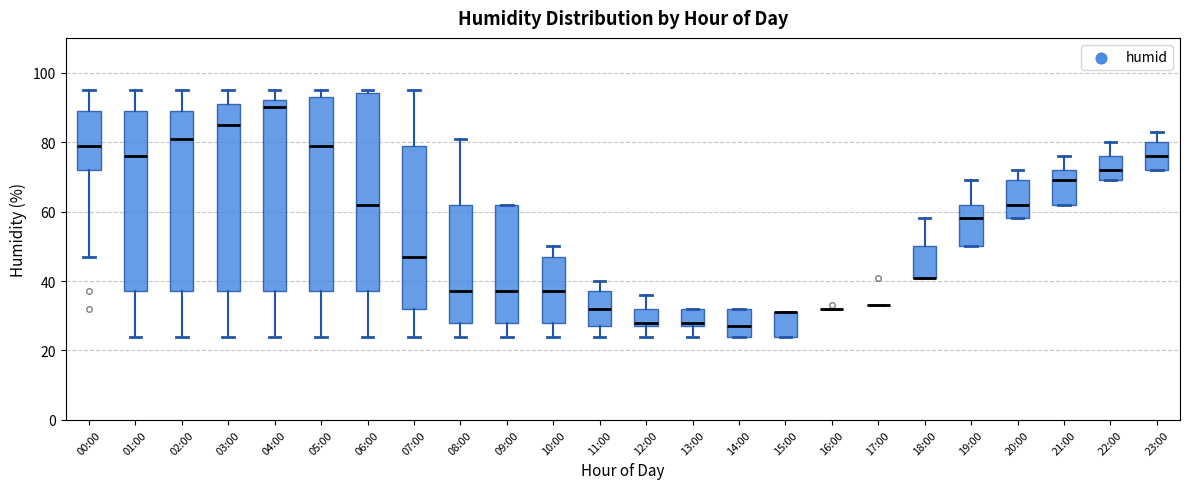

Reading left to right, transcribe this box plot: for each box, give where its median line is, the range the box spans, and where its two whiskers end, as read against the y-axis. The values are not printed on the chart, so give them approximately, as read against the axis.

00:00: median 80, box 72 to 90, whiskers 48 to 96
01:00: median 76, box 38 to 90, whiskers 24 to 96
02:00: median 82, box 38 to 90, whiskers 24 to 96
03:00: median 86, box 38 to 92, whiskers 24 to 96
04:00: median 90, box 38 to 92, whiskers 24 to 96
05:00: median 80, box 38 to 94, whiskers 24 to 96
06:00: median 62, box 38 to 94, whiskers 24 to 96
07:00: median 48, box 32 to 80, whiskers 24 to 96
08:00: median 38, box 28 to 62, whiskers 24 to 82
09:00: median 38, box 28 to 62, whiskers 24 to 62
10:00: median 38, box 28 to 48, whiskers 24 to 50
11:00: median 32, box 28 to 38, whiskers 24 to 40
12:00: median 28 (just above the box's lower edge), box 28 to 32, whiskers 24 to 36
13:00: median 28 (just above the box's lower edge), box 28 to 32, whiskers 24 to 32
14:00: median 28, box 24 to 32, whiskers 24 to 32
15:00: median 32 (drawn on the box's upper edge), box 24 to 32, whiskers 24 to 32
16:00: box collapsed to a line at 32, whiskers 32 to 32
17:00: box collapsed to a line at 34, whiskers 34 to 34
18:00: median 42 (drawn on the box's lower edge), box 42 to 50, whiskers 42 to 58
19:00: median 58, box 50 to 62, whiskers 50 to 70
20:00: median 62, box 58 to 70, whiskers 58 to 72
21:00: median 70, box 62 to 72, whiskers 62 to 76
22:00: median 72, box 70 to 76, whiskers 70 to 80
23:00: median 76, box 72 to 80, whiskers 72 to 84